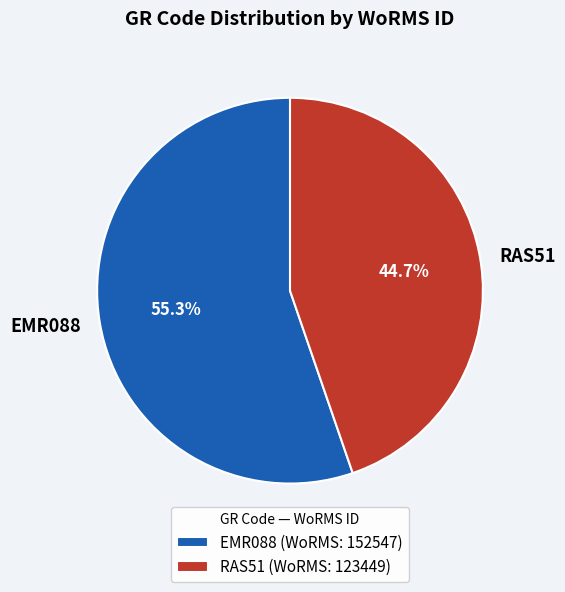

To the nearest percent, what portion does RAS51 represent?

45%